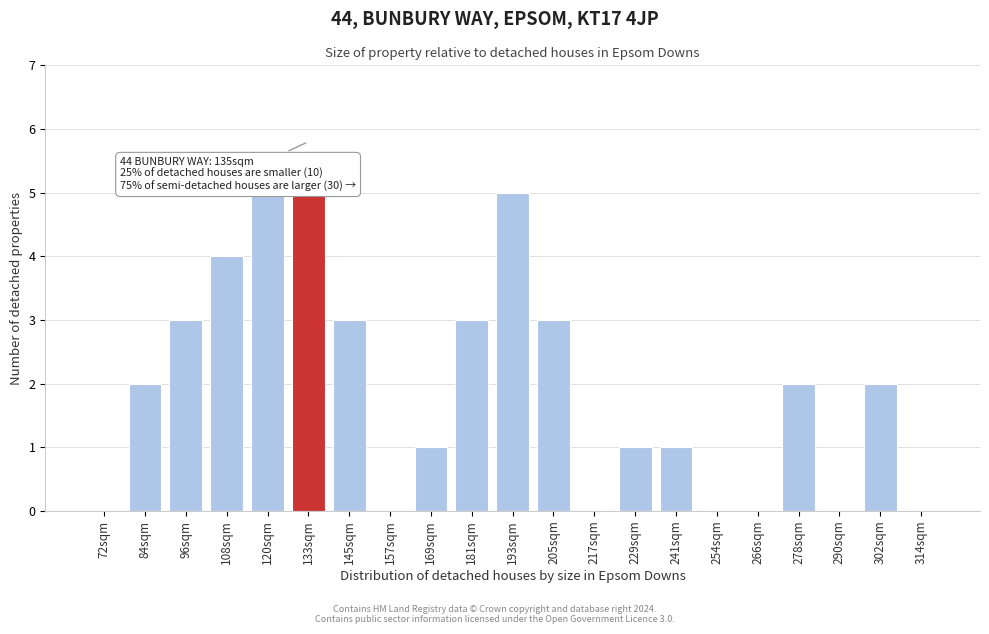

Reading right to left, what are all the values shown in this chart?

314sqm=0	302sqm=2	290sqm=0	278sqm=2	266sqm=0	254sqm=0	241sqm=1	229sqm=1	217sqm=0	205sqm=3	193sqm=5	181sqm=3	169sqm=1	157sqm=0	145sqm=3	133sqm=5	120sqm=5	108sqm=4	96sqm=3	84sqm=2	72sqm=0